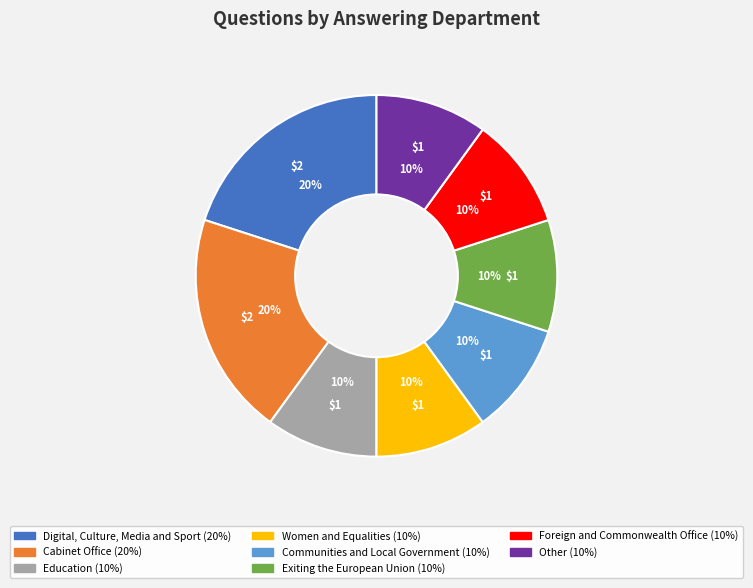

What percentage is the Digital, Culture, Media and Sport slice, to the nearest percent?

20%